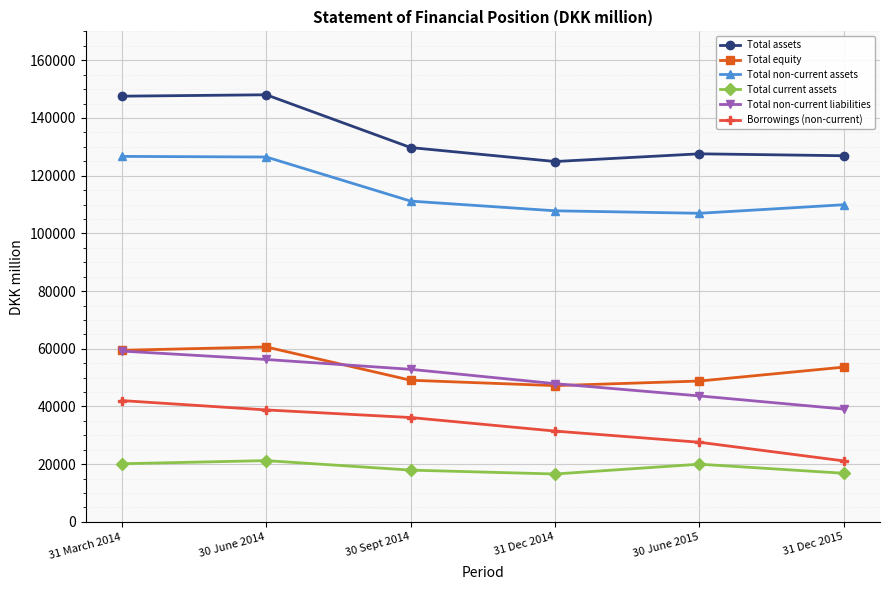

Which category has the highest value in the Total non-current liabilities series?

31 March 2014